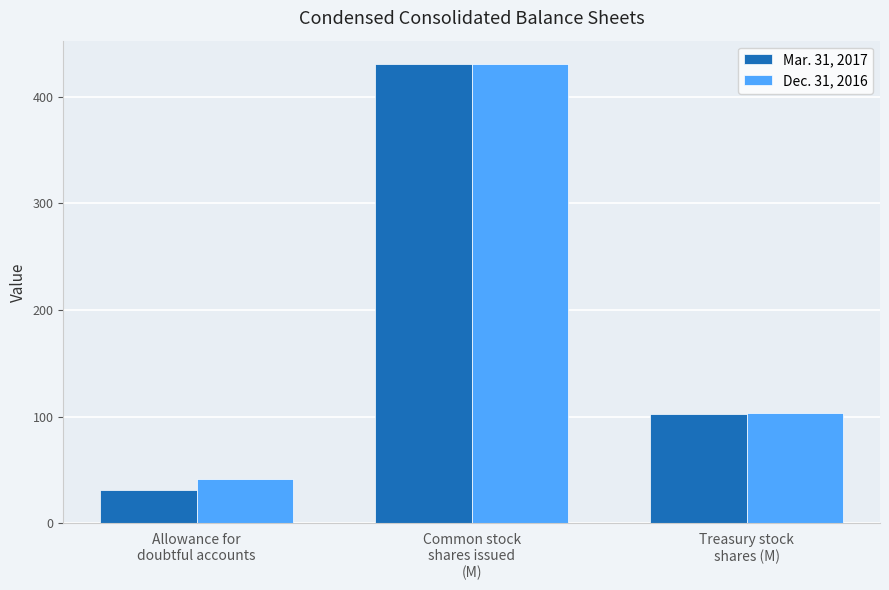

How many data points in Dec. 31, 2016 are less than 103?

1